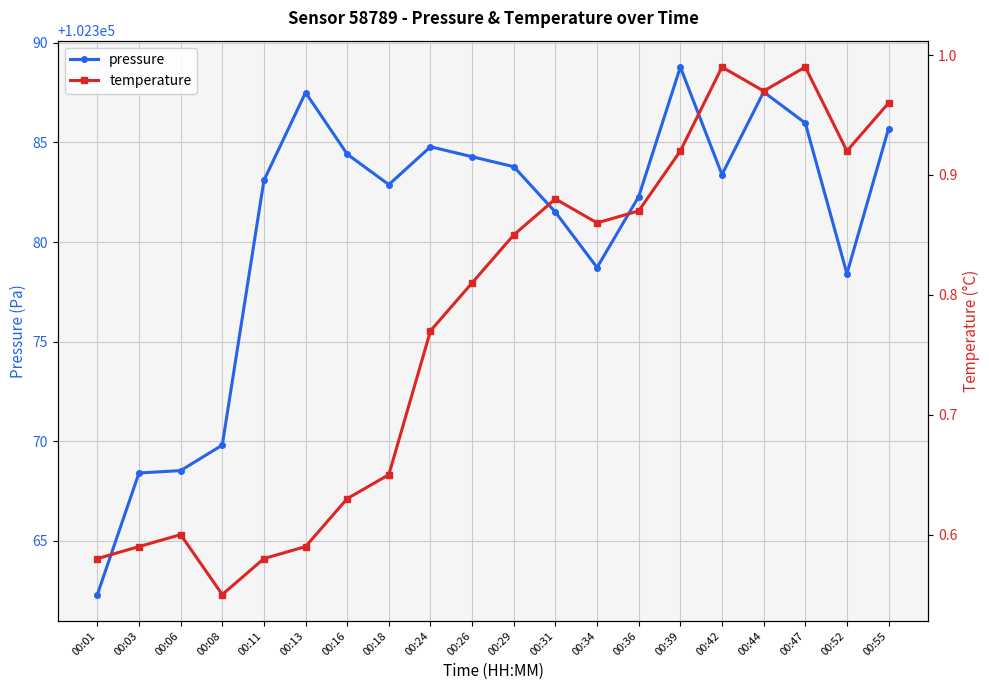

True or false: temperature and pressure intersect in this chart.

False